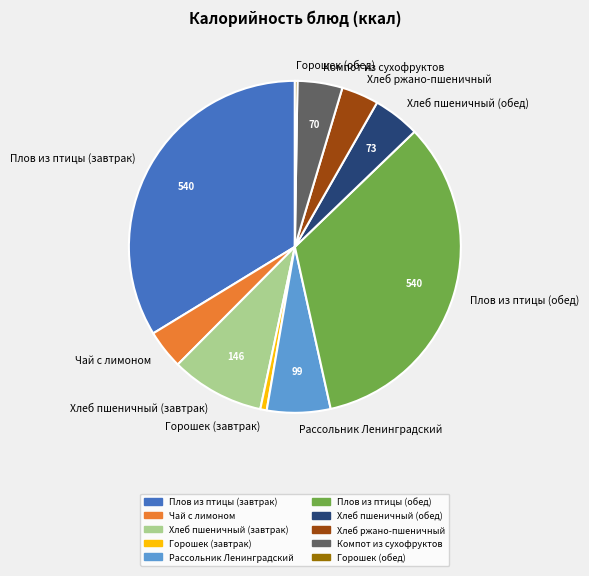

The Плов из птицы (обед) slice represents 20% of the pie. True or false?

False